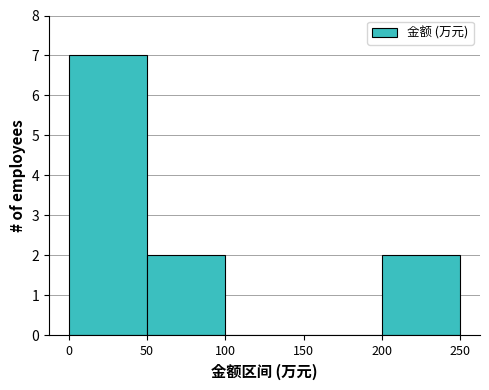

Reading left to right, transcribe this chart: for each bar, give the range it covers on the x-axis and its height. The values are not printed on the chart, so give them approximately, as read against the axis.

0 to 50: 7
50 to 100: 2
100 to 150: 0
150 to 200: 0
200 to 250: 2